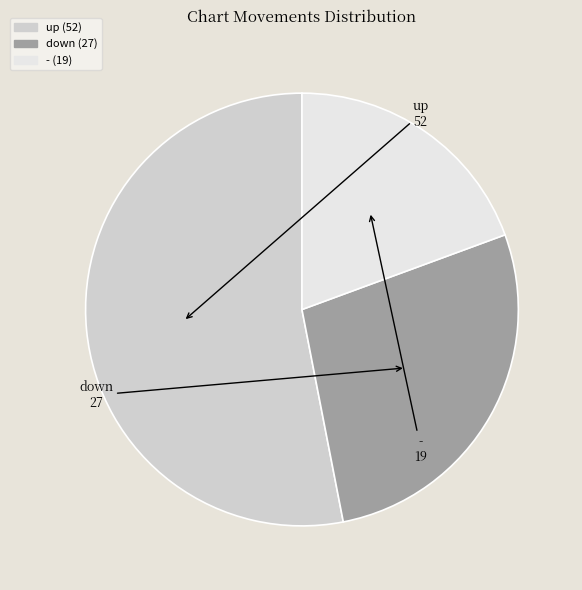

How many slices are in this pie chart?

3